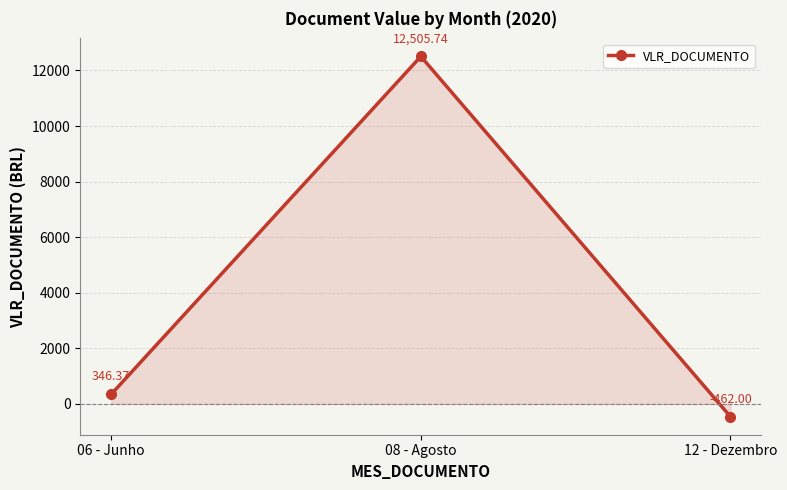

What is the sum of all values?

12390.1